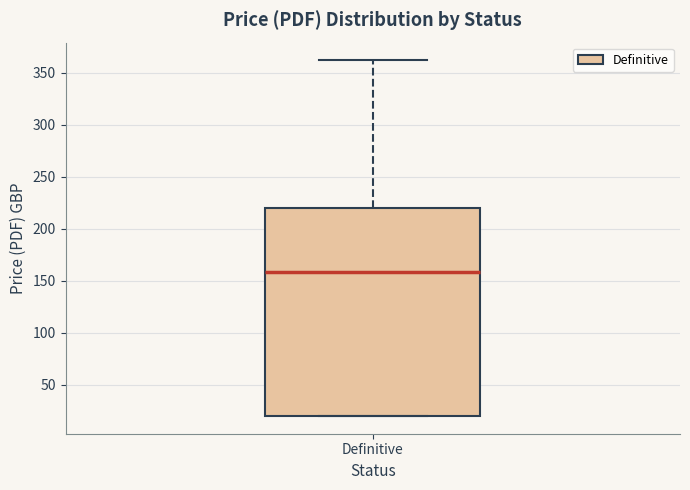

Where is the upper edge of the box for Definitive on the y-axis? The values are not printed on the chart, so give them approximately, as read against the axis.

220